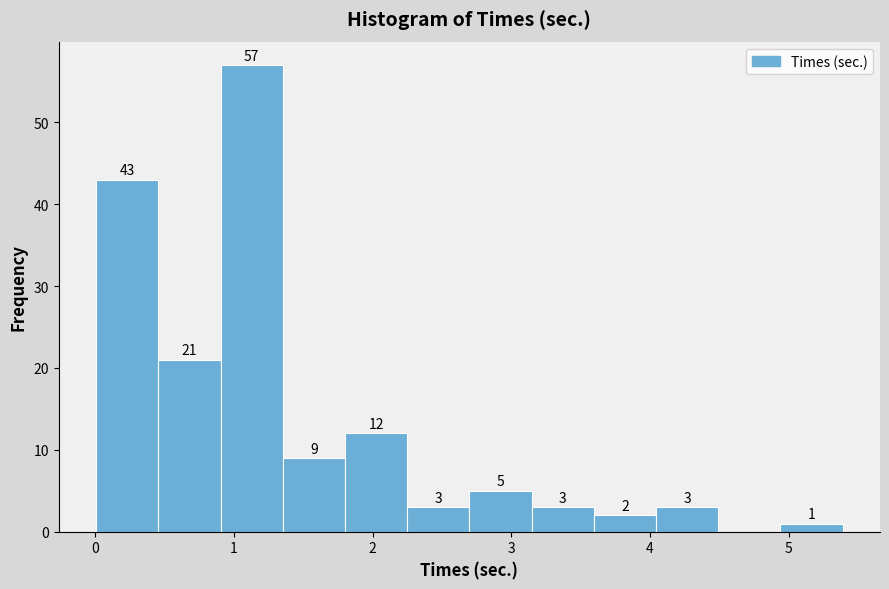

Over which range of the x-axis is the bar tallest?

0.9 to 1.4